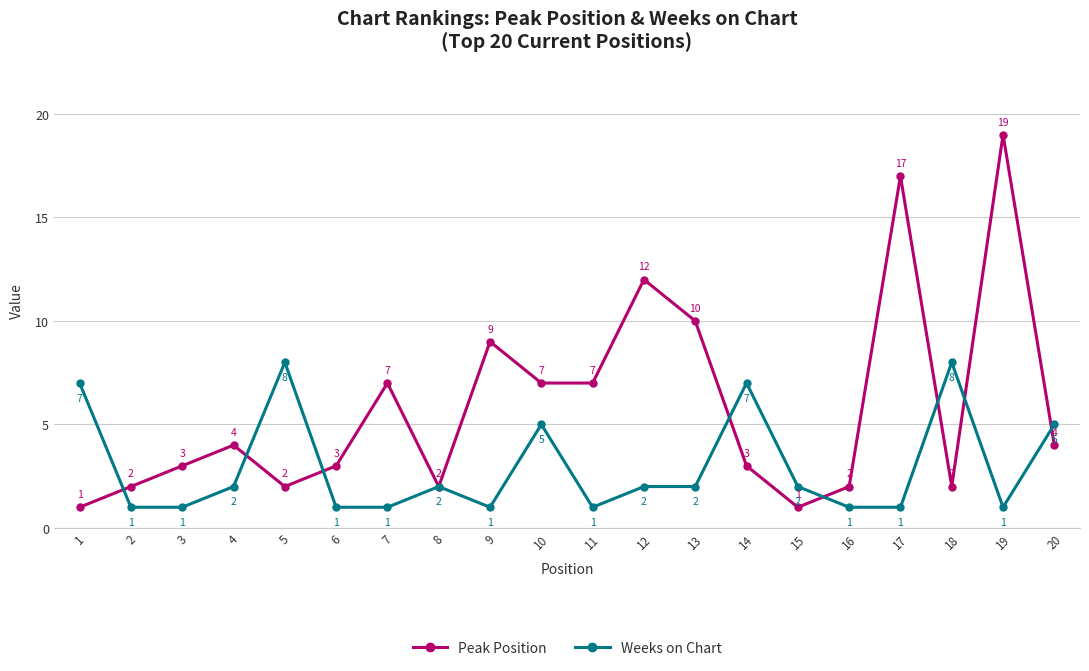

What is the sum of all Weeks on Chart values?

59